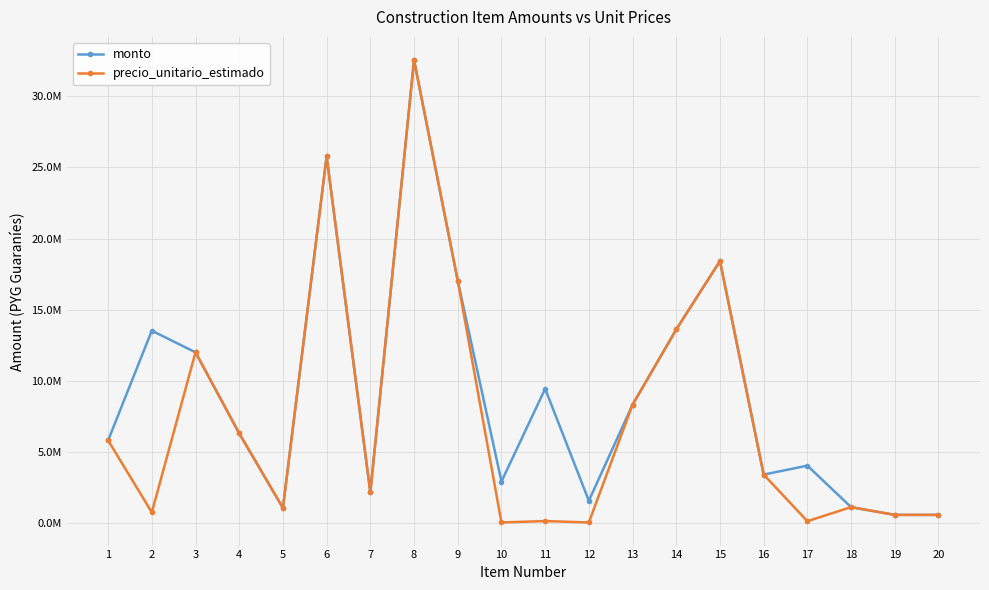

Which has a higher value, 15 or 6?

6